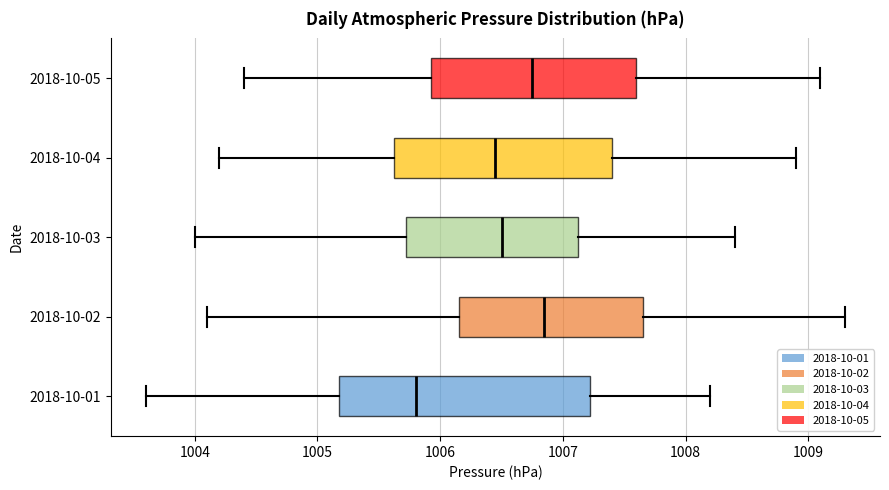

Reading bottom to top, read every box against the x-axis: the position of its median line, the range the box covers, and the ends of its whiskers. The values are not printed on the chart, so give them approximately, as read against the axis.

2018-10-01: median 1005.8, box 1005.2 to 1007.2, whiskers 1003.6 to 1008.2
2018-10-02: median 1006.9, box 1006.2 to 1007.7, whiskers 1004.1 to 1009.3
2018-10-03: median 1006.5, box 1005.7 to 1007.1, whiskers 1004.0 to 1008.4
2018-10-04: median 1006.5, box 1005.6 to 1007.4, whiskers 1004.2 to 1008.9
2018-10-05: median 1006.8, box 1005.9 to 1007.6, whiskers 1004.4 to 1009.1